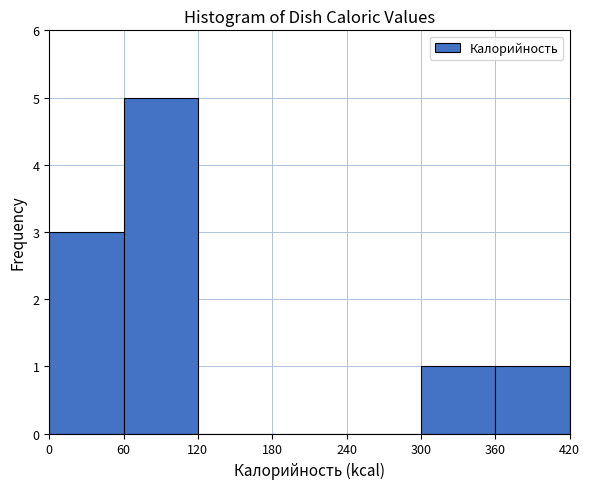

Over which range of the x-axis is the bar tallest?

60 to 120